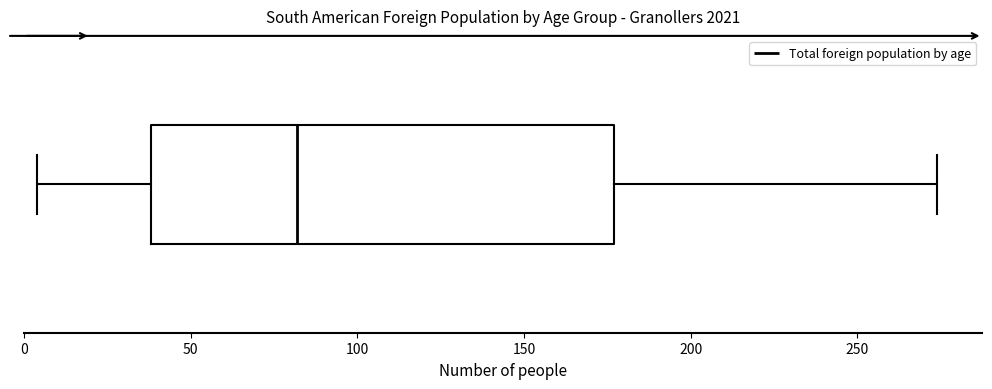

Where is the left edge of the box on the x-axis? The values are not printed on the chart, so give them approximately, as read against the axis.

40